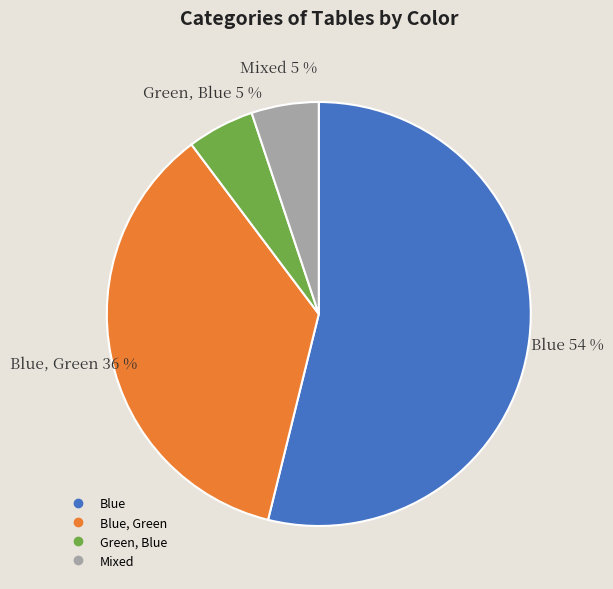

To the nearest percent, what is the difference between the largest and smallest slice percentages?

49%